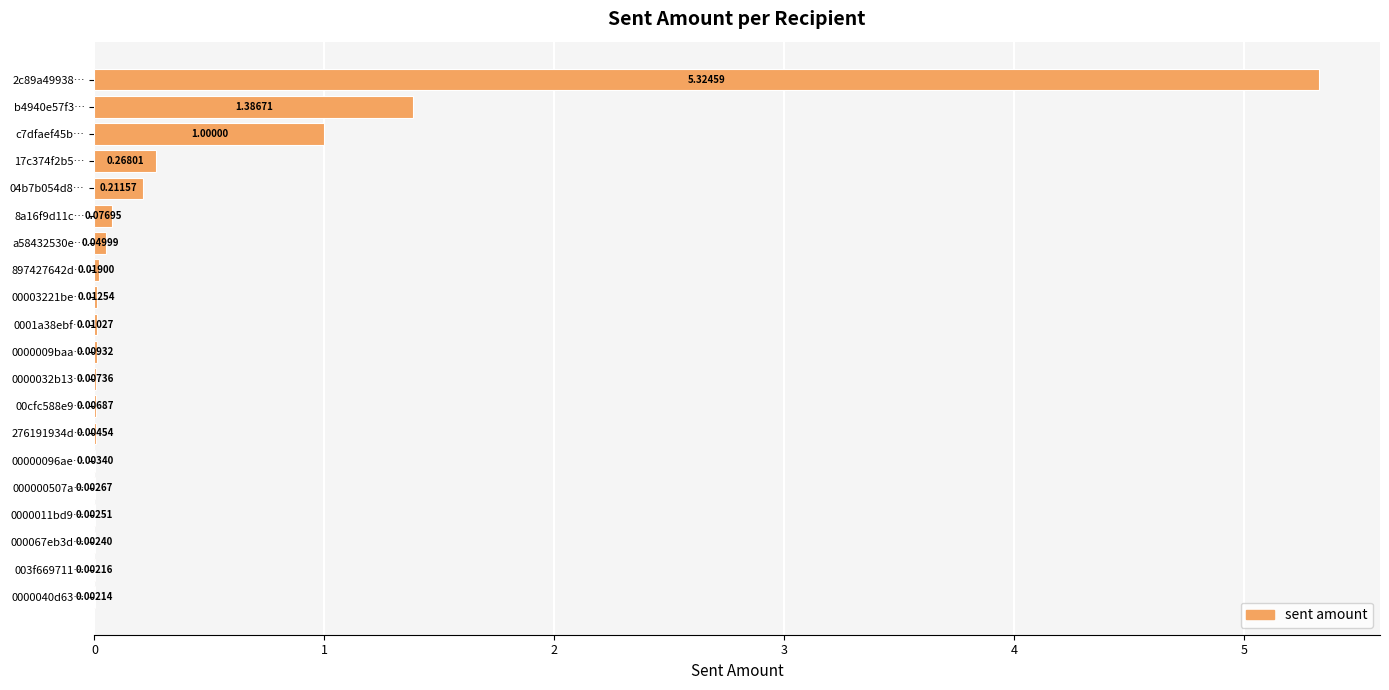

Are the bars grouped side by side (vs. stacked)?

No